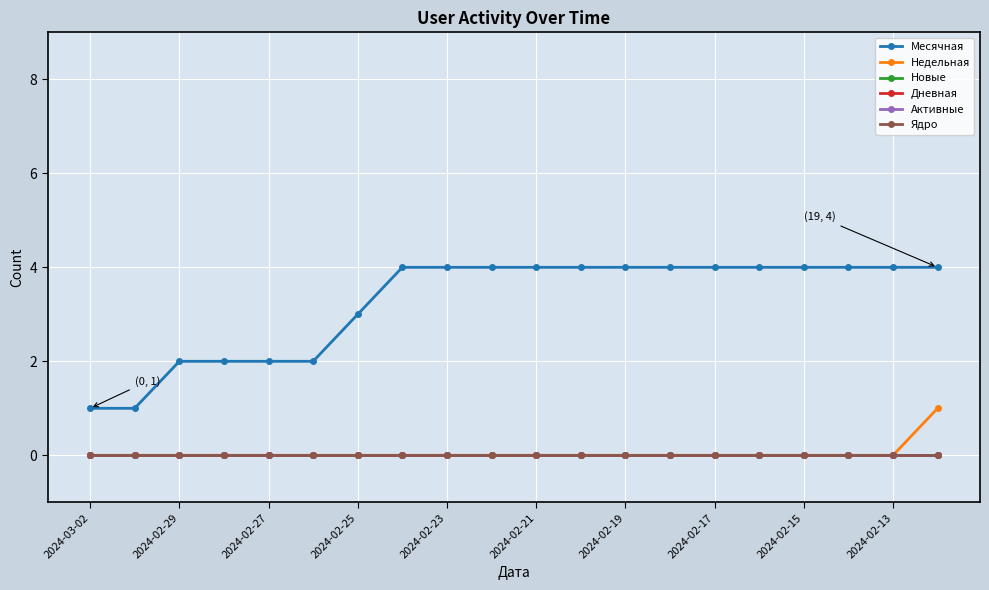

Which category has the highest value in the Новые series?

2024-03-02